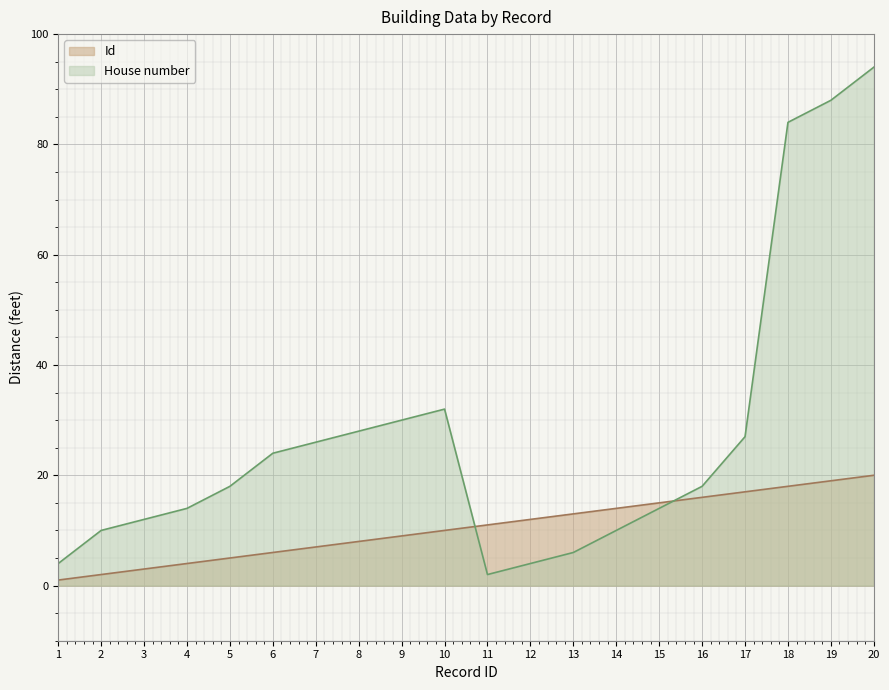

Rank the series at 5 from highest to lowest value.

House number, Id